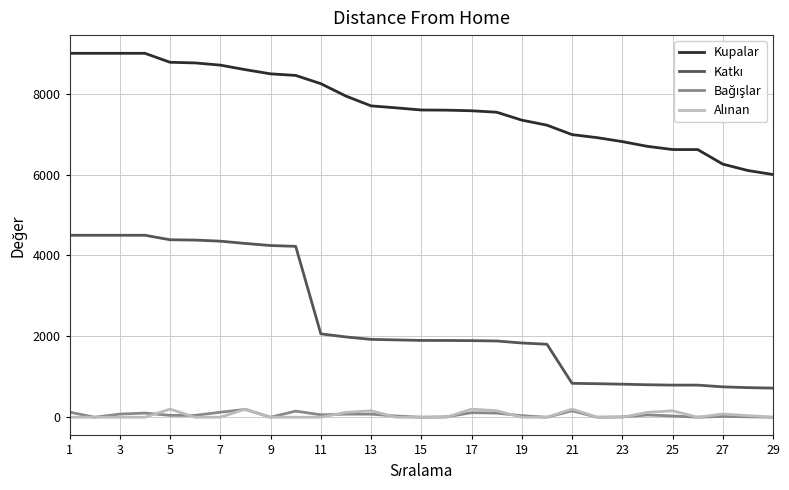

What is the greatest value displayed?

9000